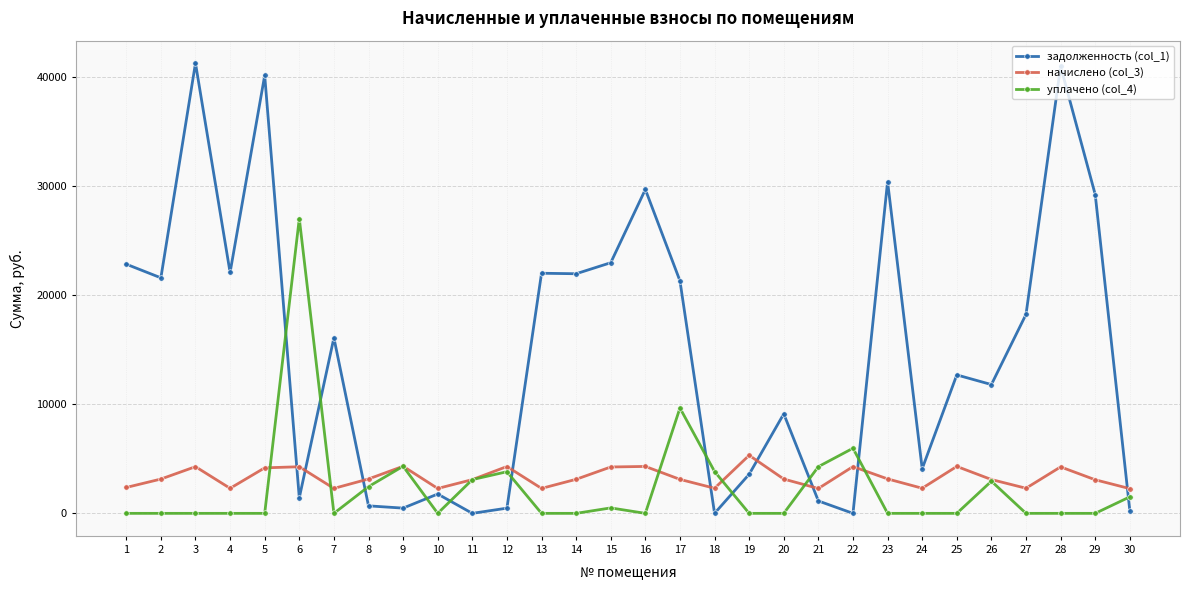

What is the difference between the maximum and minimum values in the уплачено (col_4) series?

27055.6